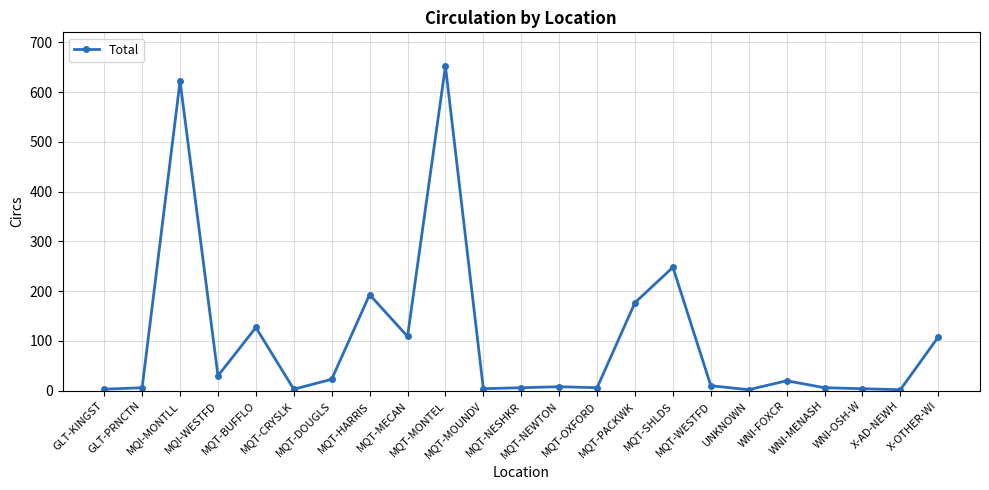

What is the average value?

103